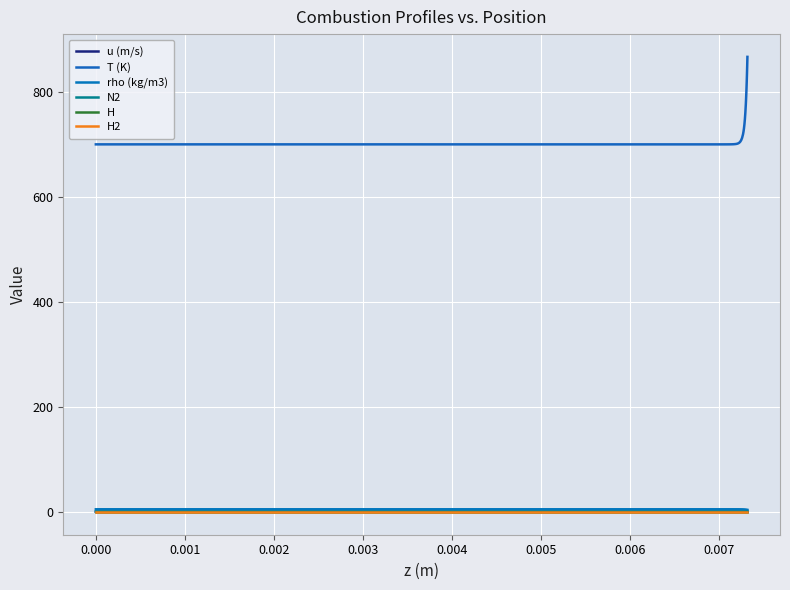

Reading right to left, extract all data points from this chart.

u (m/s): 0.6	0.6	0.6	0.6	0.5	0.5	0.5	0.5	0.5	0.5	0.5	0.5	0.5	0.5	0.5	0.5	0.5	0.5	0.5	0.5	0.5	0.5	0.5	0.5	0.5	0.5	0.5	0.5	0.5	0.5	0.5	0.5	0.5	0.5	0.5	0.5	0.5	0.5	0.5	0.5
T (K): 866.6	849.1	833.3	819.1	806.3	794.8	784.6	775.4	760.0	747.6	737.8	730.1	723.9	719.1	712.3	707.9	705.1	703.3	702.1	701.4	700.9	700.6	700.3	700.1	700.0	700.0	700.0	700.0	700.0	700.0	700.0	700.0	700.0	700.0	700.0	700.0	700.0	700.0	700.0	700.0
rho (kg/m3): 4.1	4.2	4.3	4.3	4.4	4.5	4.5	4.6	4.7	4.8	4.8	4.9	4.9	5.0	5.0	5.1	5.1	5.1	5.1	5.1	5.1	5.1	5.1	5.1	5.1	5.1	5.1	5.1	5.1	5.1	5.1	5.1	5.1	5.1	5.1	5.1	5.1	5.1	5.1	5.1
N2: 0.8	0.8	0.8	0.8	0.8	0.8	0.8	0.8	0.8	0.8	0.8	0.8	0.8	0.8	0.8	0.8	0.8	0.8	0.8	0.8	0.8	0.8	0.8	0.8	0.8	0.8	0.8	0.8	0.8	0.8	0.8	0.8	0.8	0.8	0.8	0.8	0.8	0.8	0.8	0.8
H: 0.0	0.0	0.0	0.0	0.0	0.0	0.0	0.0	0.0	0.0	0.0	0.0	0.0	0.0	0.0	0.0	0.0	0.0	0.0	0.0	0.0	0.0	0.0	0.0	0.0	0.0	0.0	0.0	0.0	0.0	0.0	0.0	0.0	0.0	0.0	0.0	0.0	0.0	0.0	-0.0
H2: 0.0	0.0	0.0	0.0	0.0	0.0	0.0	0.0	0.0	0.0	0.0	0.0	0.0	0.0	0.0	0.0	0.0	0.0	0.0	0.0	0.0	0.0	0.0	0.0	0.0	0.0	0.0	0.0	0.0	0.0	0.0	0.0	0.0	0.0	0.0	0.0	0.0	0.0	0.0	0.0